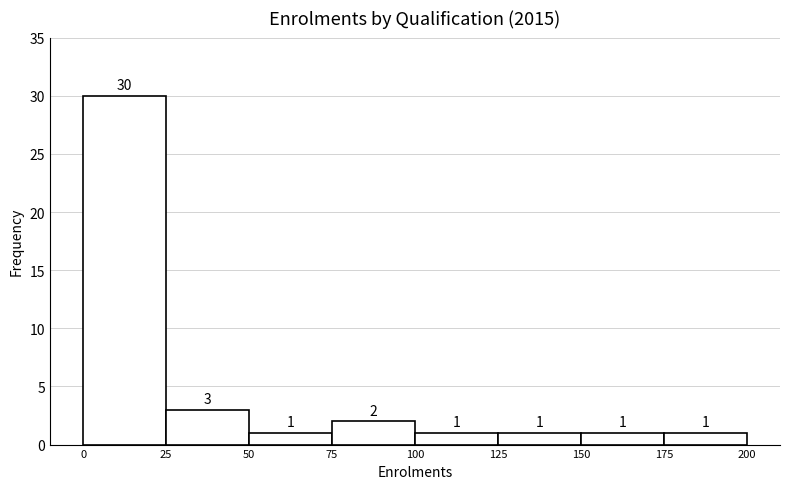

Reading left to right, list every bar in this chart as the range it spans on the x-axis followed by its height.

0 to 25: 30
25 to 50: 3
50 to 75: 1
75 to 100: 2
100 to 125: 1
125 to 150: 1
150 to 175: 1
175 to 200: 1